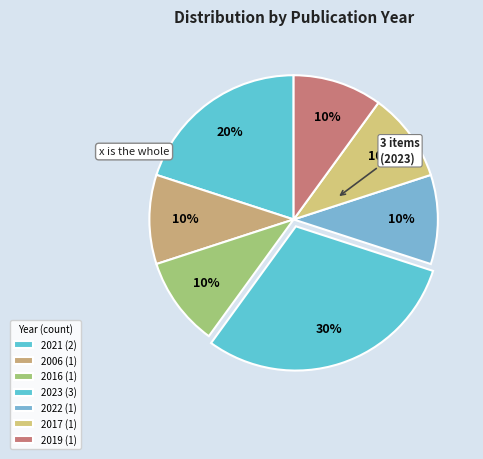

Is there a majority slice in this chart?

No